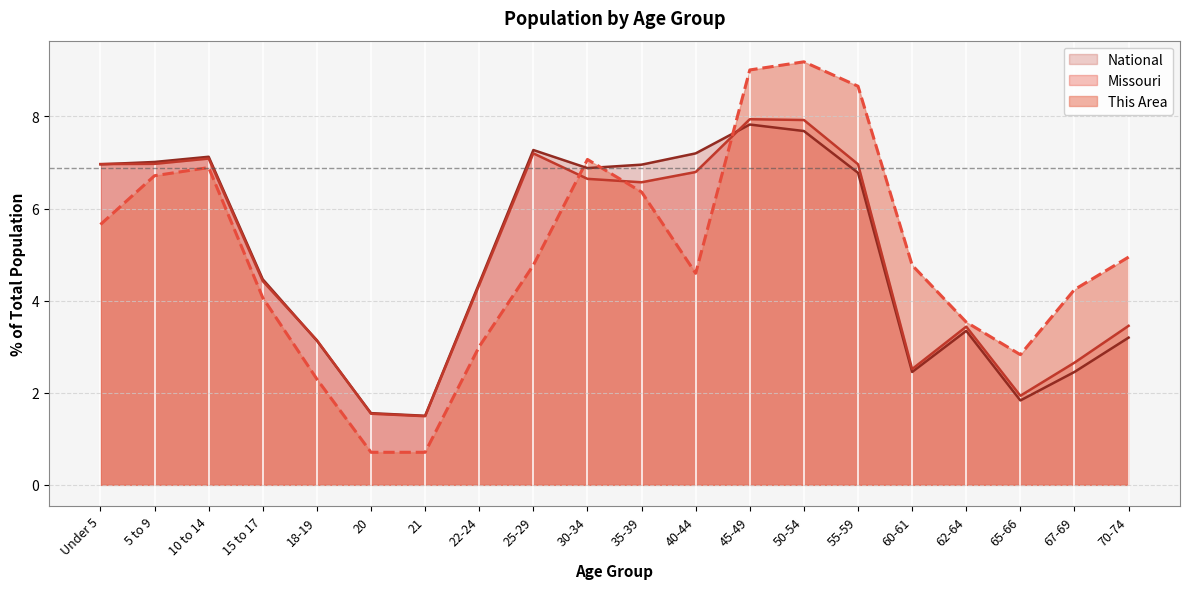

What is the approximate value of Missouri at 25-29?

7.2